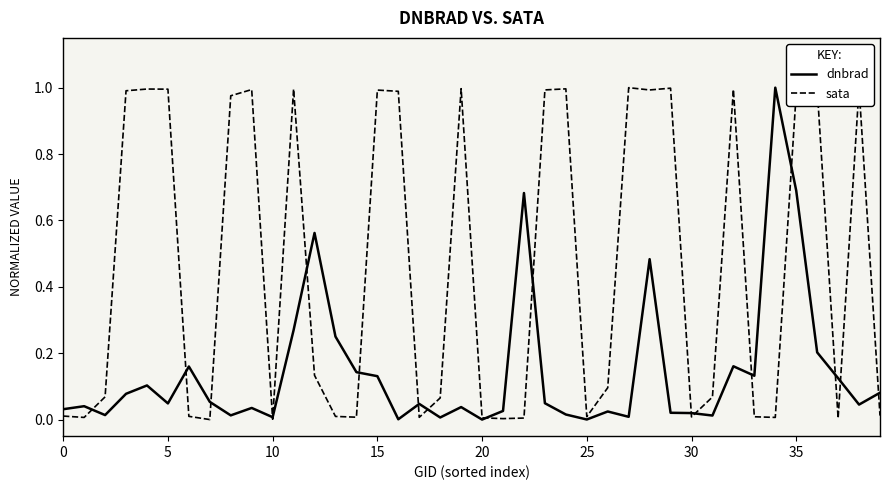

Rank the series by their average value, from lowest to highest.

dnbrad, sata